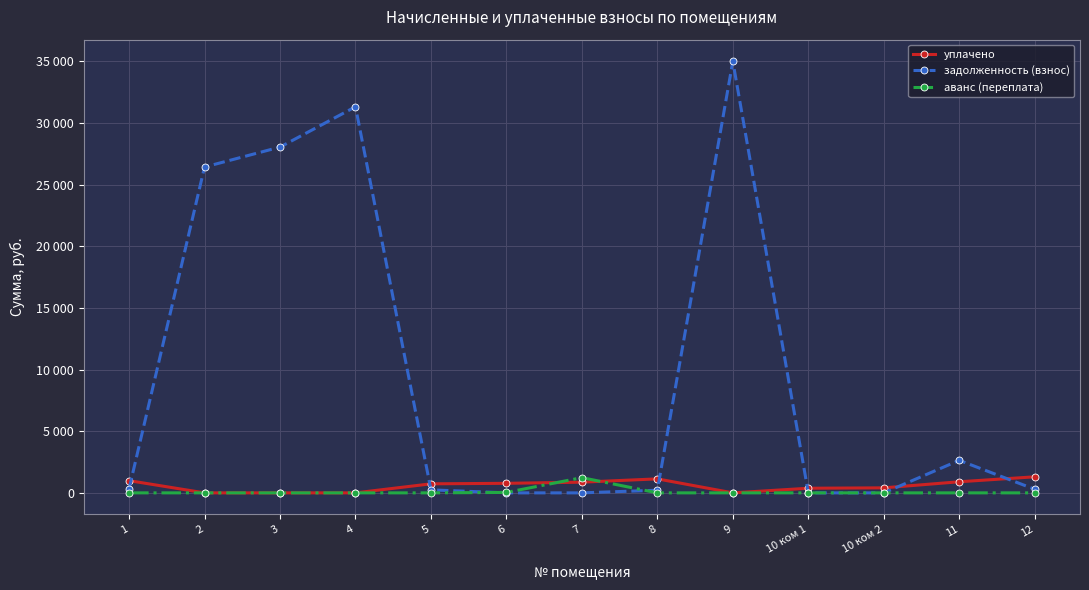

Where does the задолженность (взнос) series first go above 291?

1